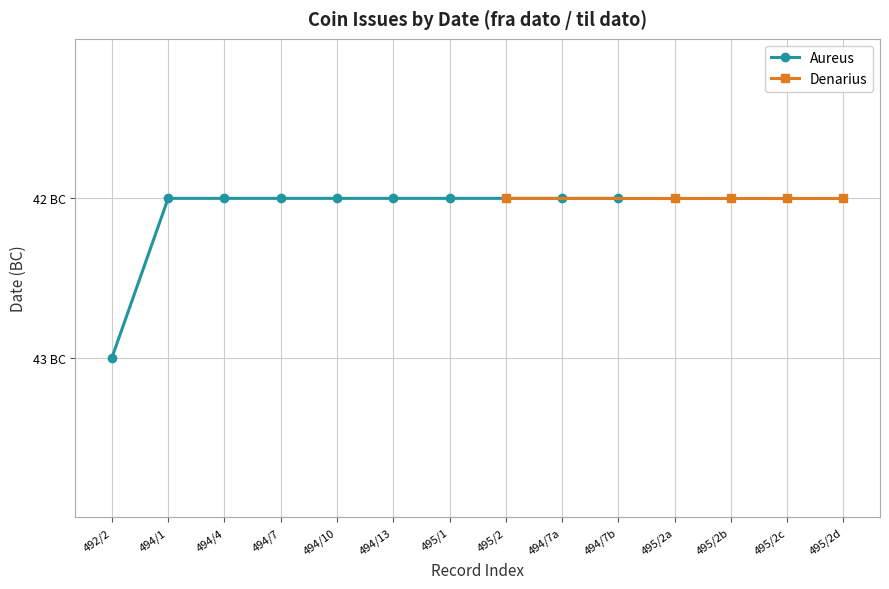

At which label is the value closest to -42?

494/1